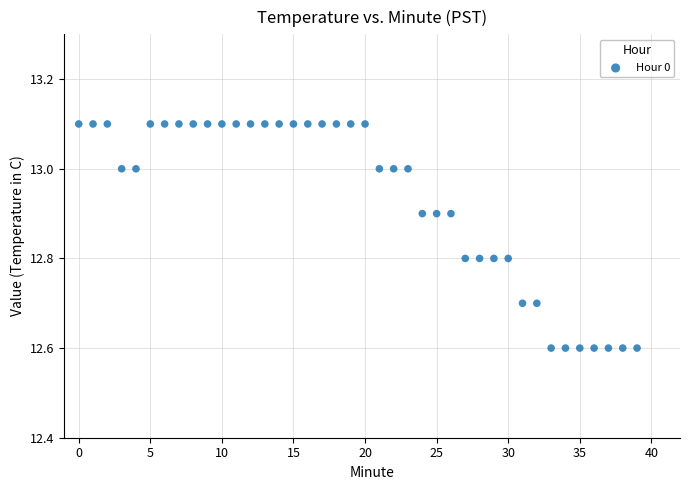

What is the range of Y values (max minus min)?

0.5